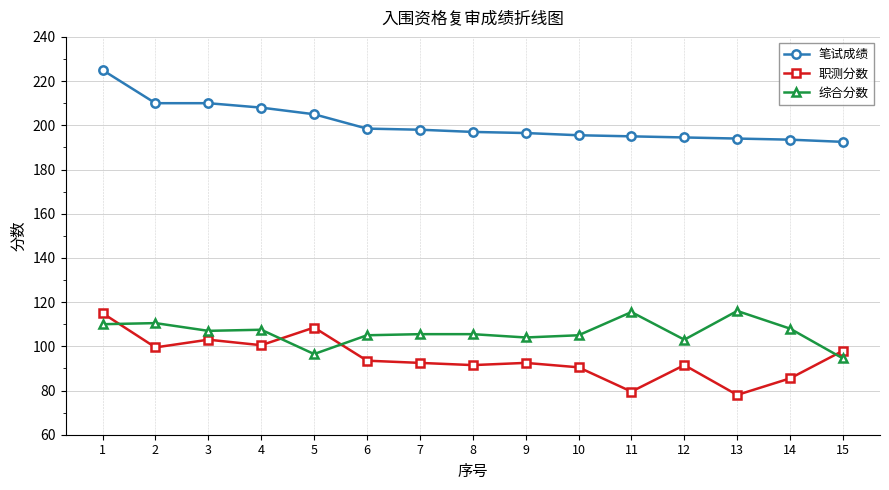

The value of 综合分数 at 14 is 108.0. True or false?

True